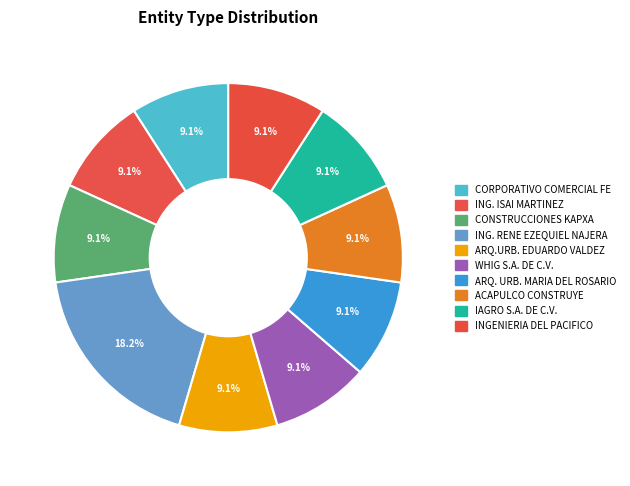

What is the smallest slice in the pie chart?

CORPORATIVO COMERCIAL FE